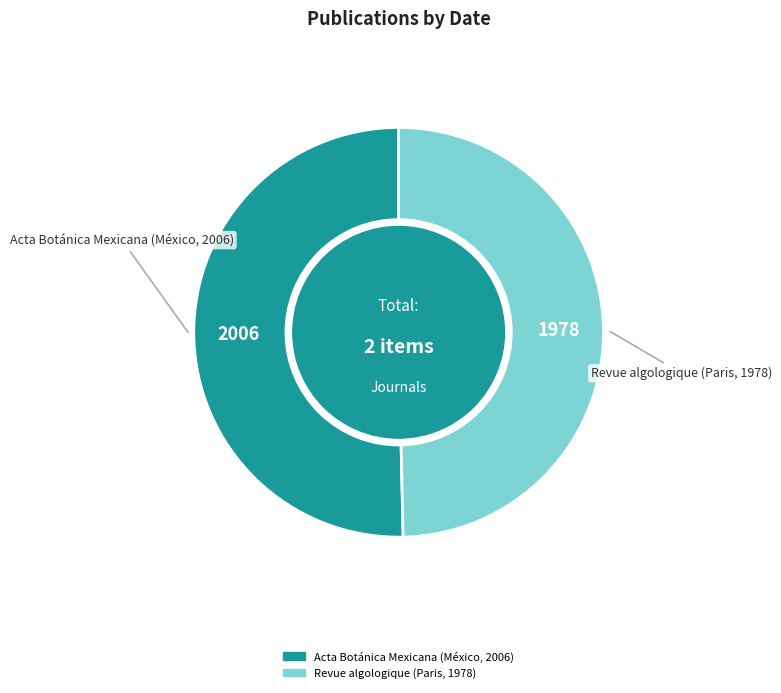

Between Acta Botánica Mexicana (México, 2006) and Revue algologique (Paris, 1978), which is larger?

Acta Botánica Mexicana (México, 2006)